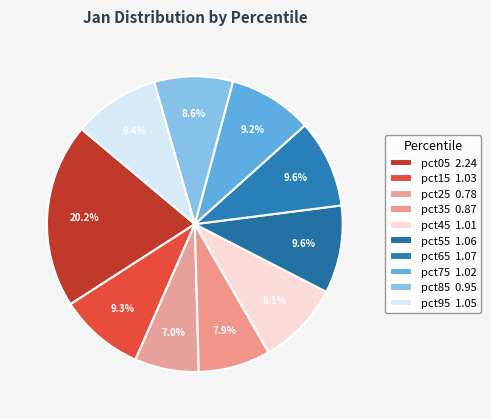

Count the number of slices in the pie.

10